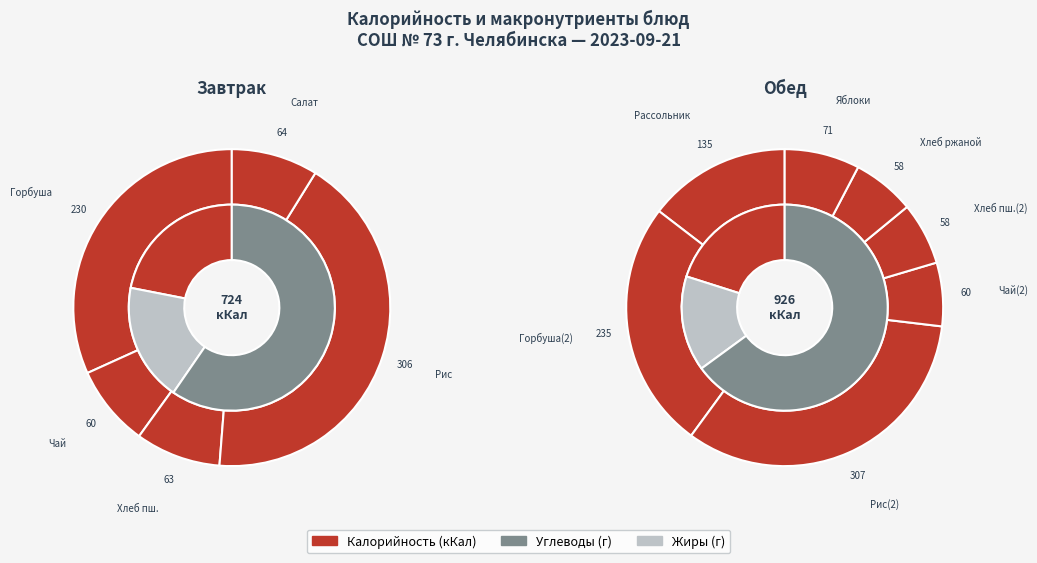

What is the difference between the highest and lowest values at Рассольник ленинградский со сметаной?

132